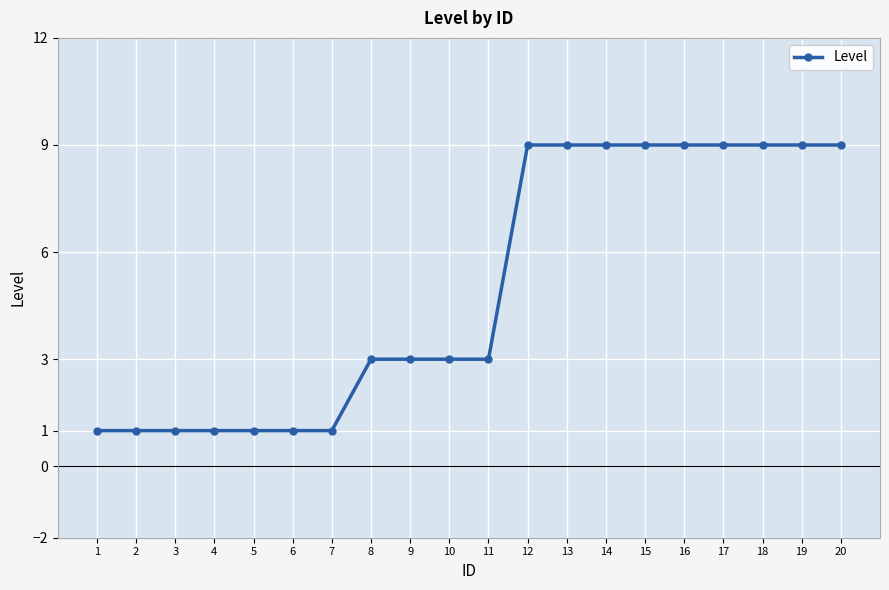

The chart shows a value of 1 at 7. True or false?

True